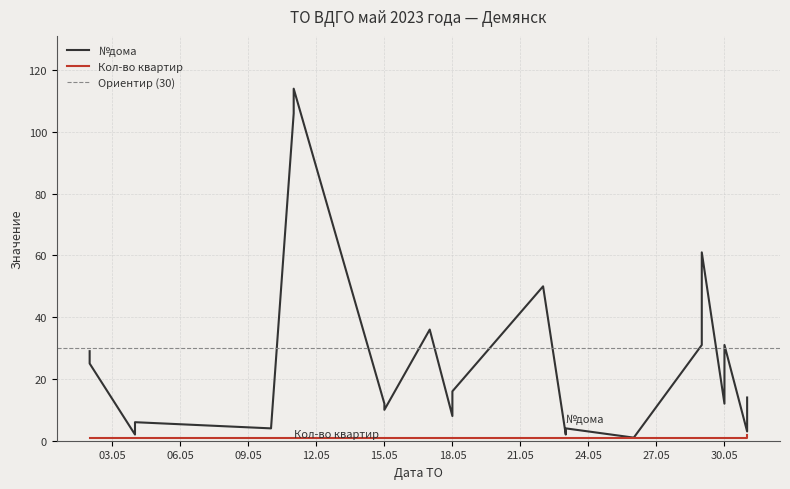

What is the minimum value shown in the chart?

1